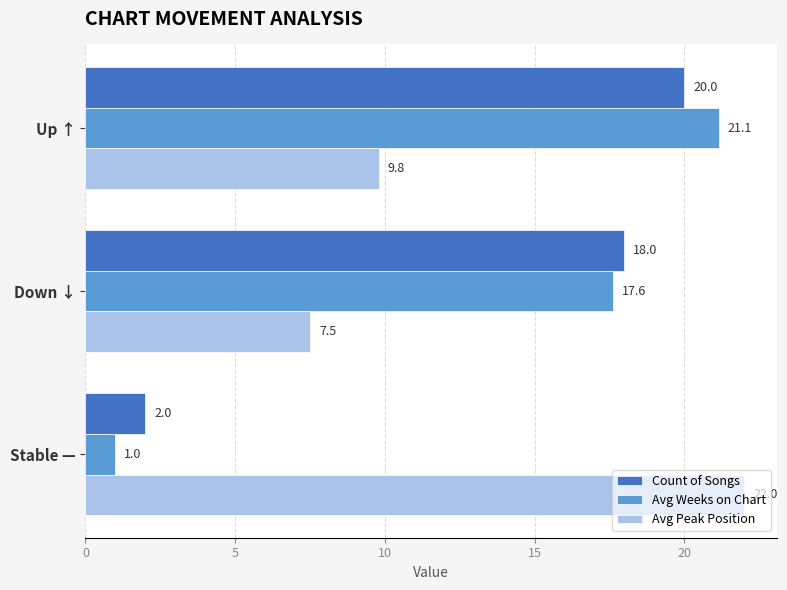

At Down ↓, list the series in order from largest to smallest.

Count of Songs, Avg Weeks on Chart, Avg Peak Position